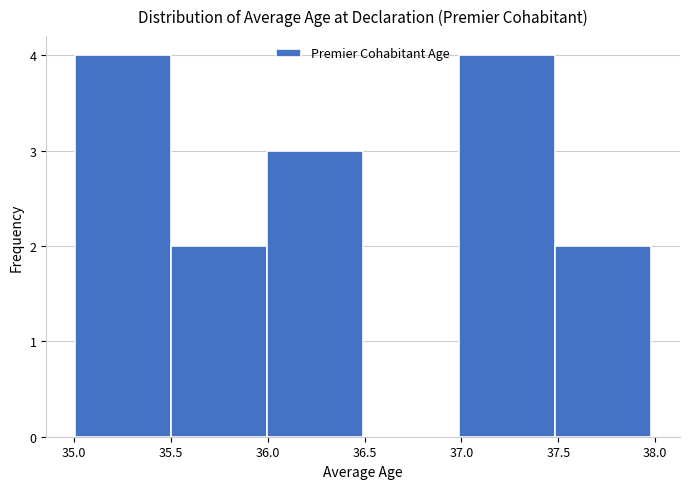

Reading left to right, list every bar in this chart as the range it spans on the x-axis followed by its height. Neither the bar edges nor the heights are printed on the chart, so give them approximately, as read against the axes.

35.0 to 35.5: 4
35.5 to 36.0: 2
36.0 to 36.5: 3
36.5 to 37.0: 0
37.0 to 37.5: 4
37.5 to 38.0: 2